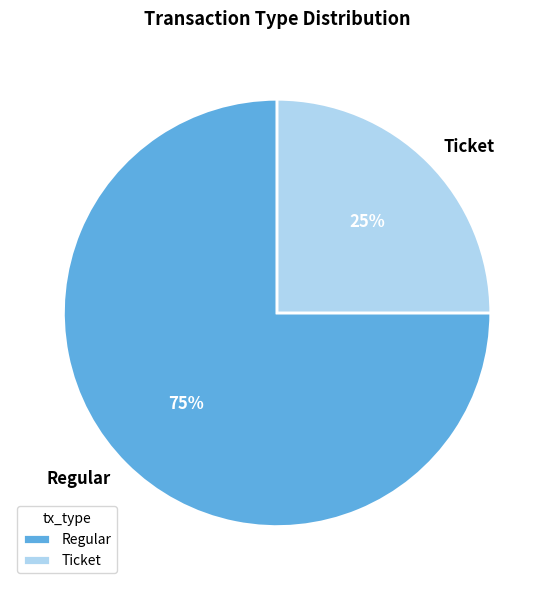

Which slice represents more than half of the pie?

Regular